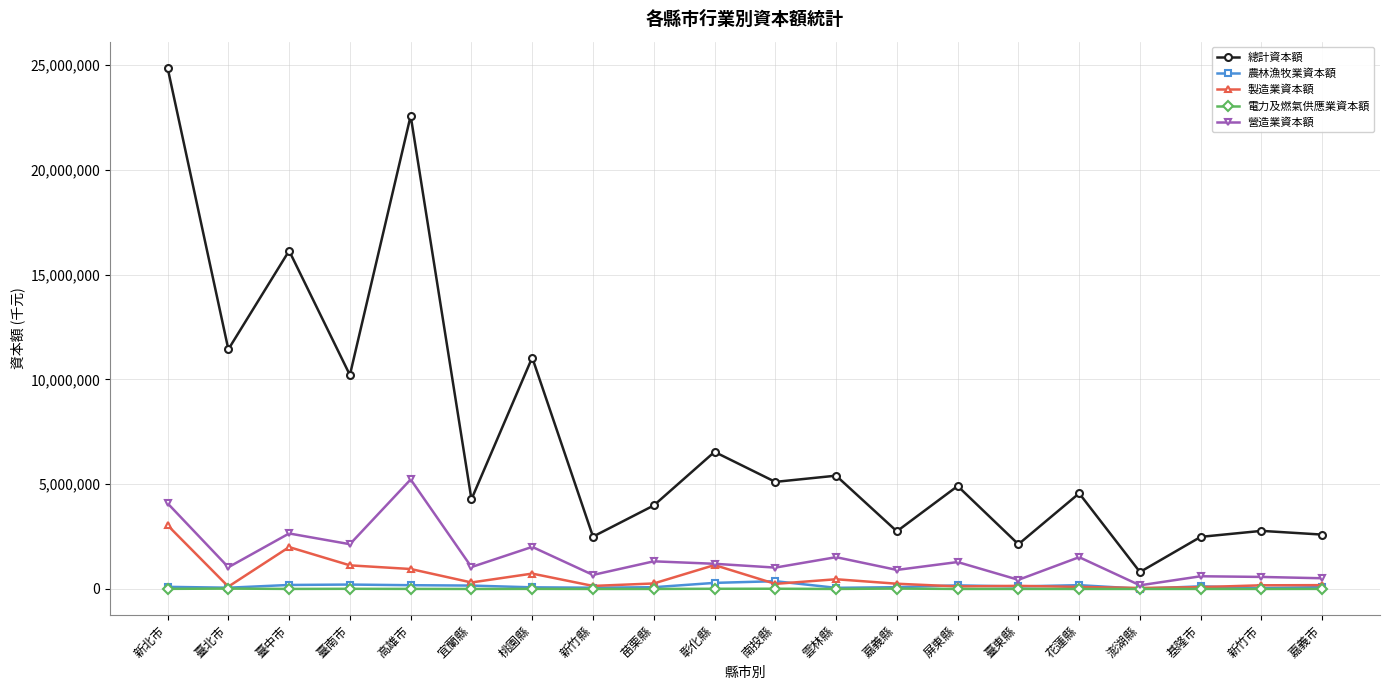

How many distinct data groups are displayed?

5